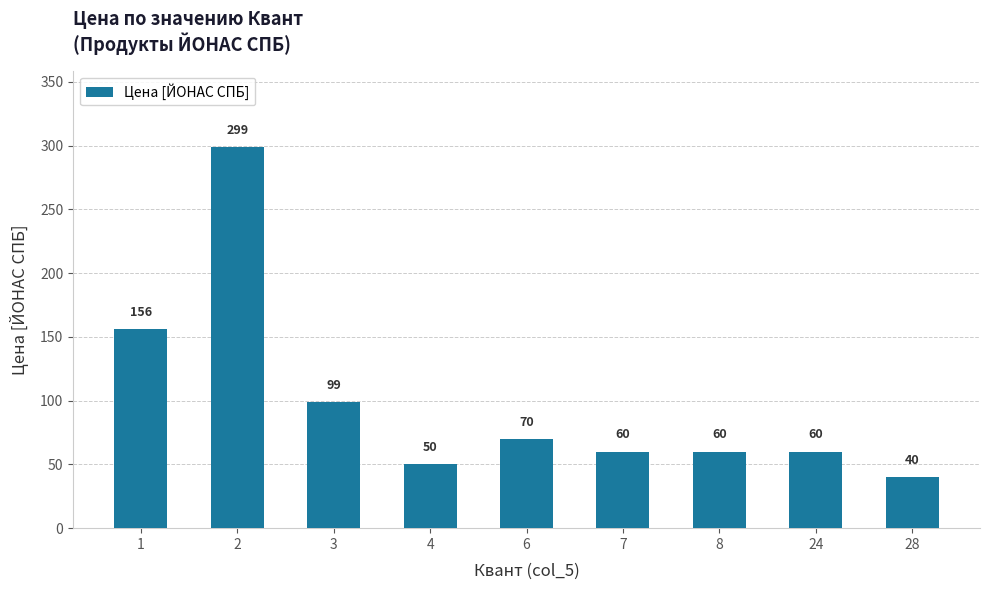

The value at 6 is 111. True or false?

False